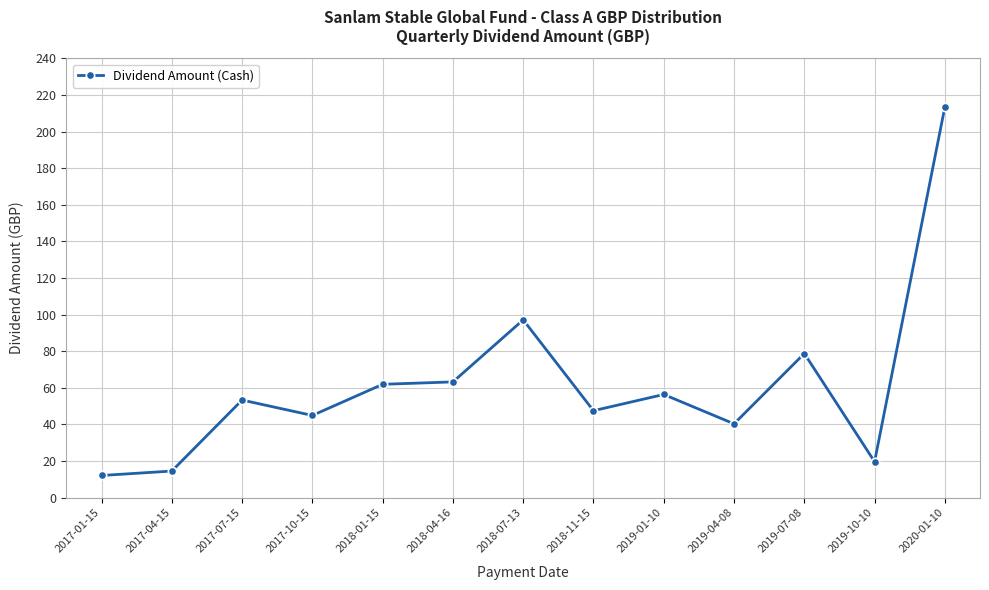

Reading right to left, what are all the values shown in this chart?

213.4	19.7	78.8	40.4	56.4	47.5	97.2	63.3	61.9	44.9	53.3	14.6	12.1